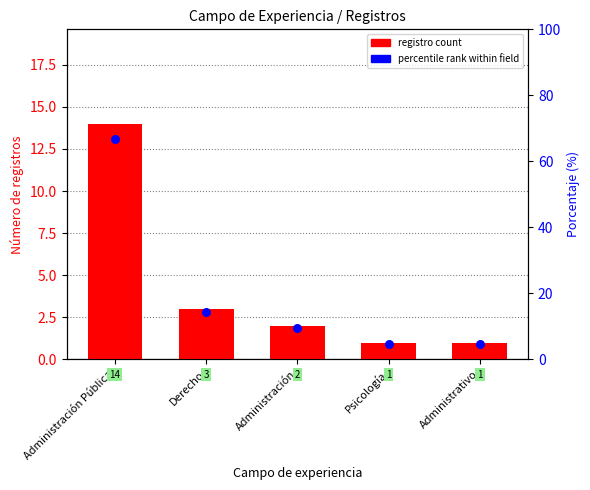

What is the total value across all series at Administración?

11.5